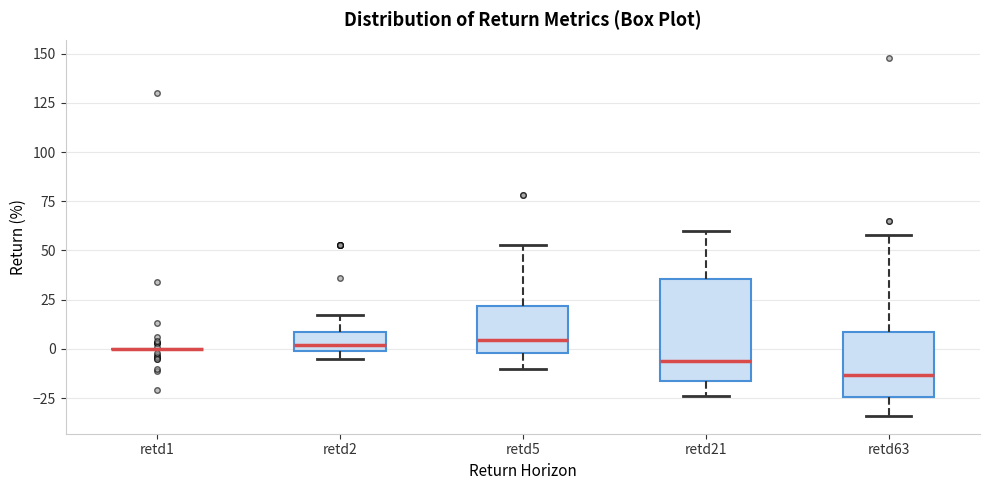

Where does the median line of the box for retd21 sit on the y-axis? The values are not printed on the chart, so give them approximately, as read against the axis.

-5